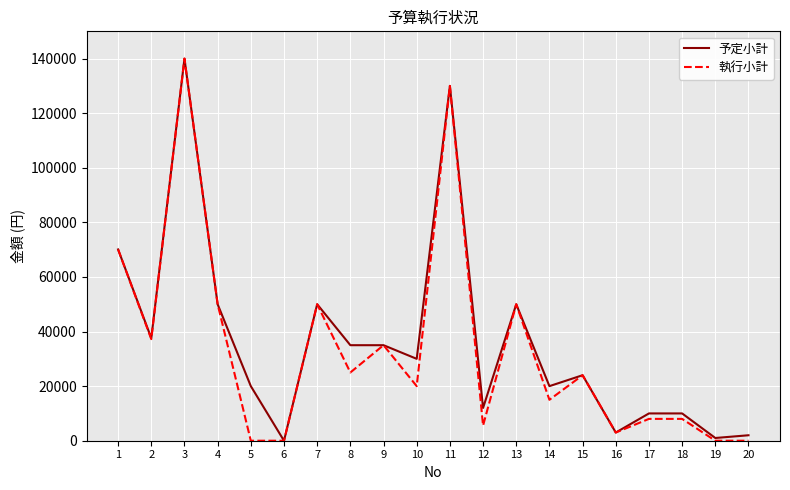

Reading right to left, list all the values displayed in this chart.

予定小計: 2000	1000	10000	10000	3000	24000	20000	50000	12000	130000	30000	35000	35000	50000	0	20000	50000	140000	37570	70080
執行小計: 0	0	8000	8000	3000	24000	15000	50000	5550	130000	20000	35000	25000	50000	0	0	50000	140000	37226	70080